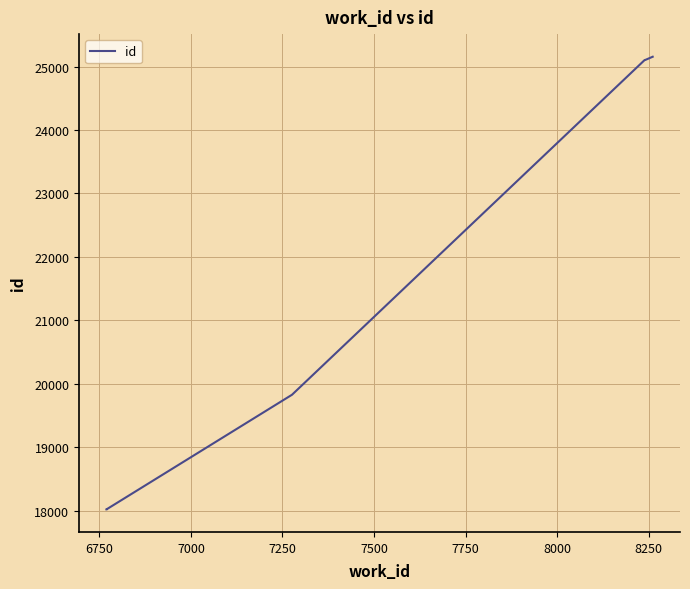

True or false: the data shows 10490 at 8250.

False